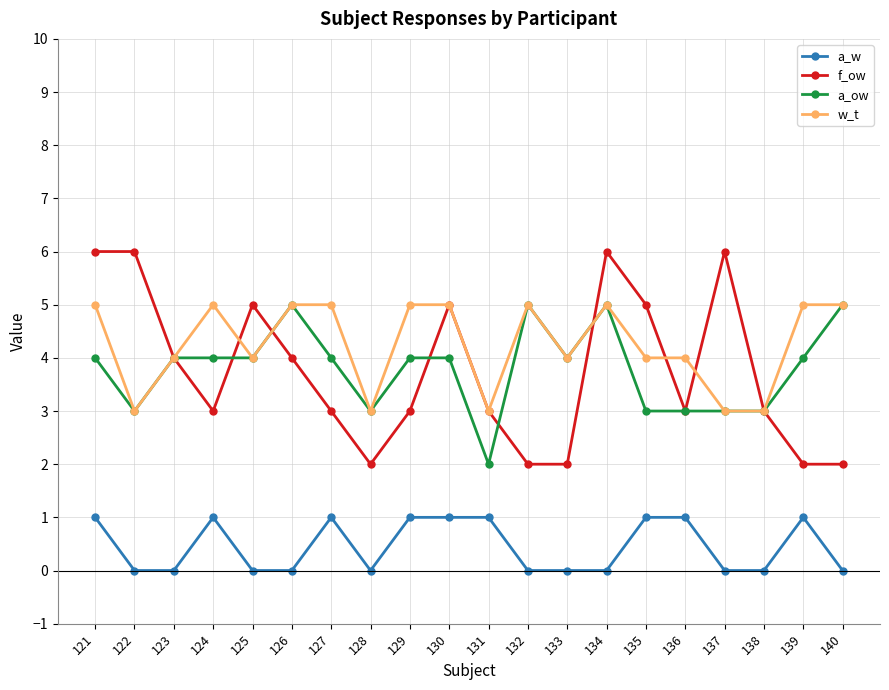

True or false: a_w has more than 1 points higher than both neighbors.

True